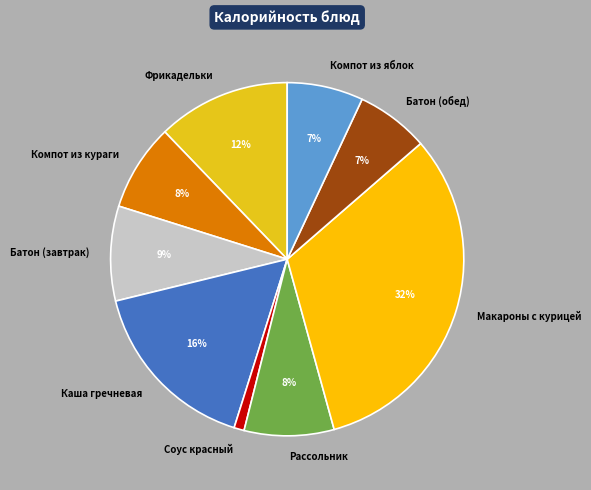

What is the smallest slice in the pie chart?

Соус красный